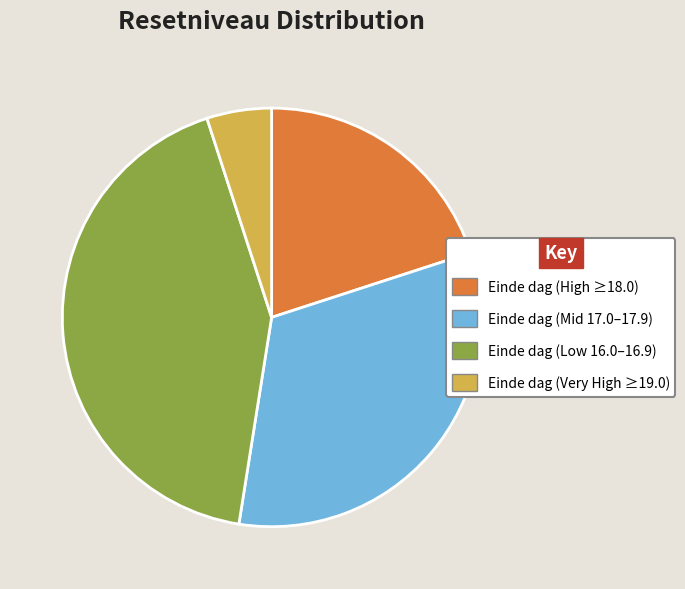

Approximately how many times larger is the value at Einde dag (High ≥18.0) compared to Einde dag (Mid 17.0–17.9)?

0.6